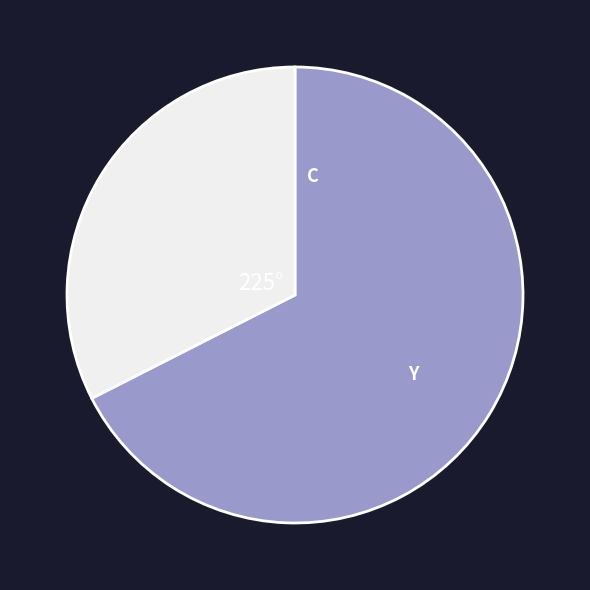

Is there any slice that represents more than half of the pie?

Yes